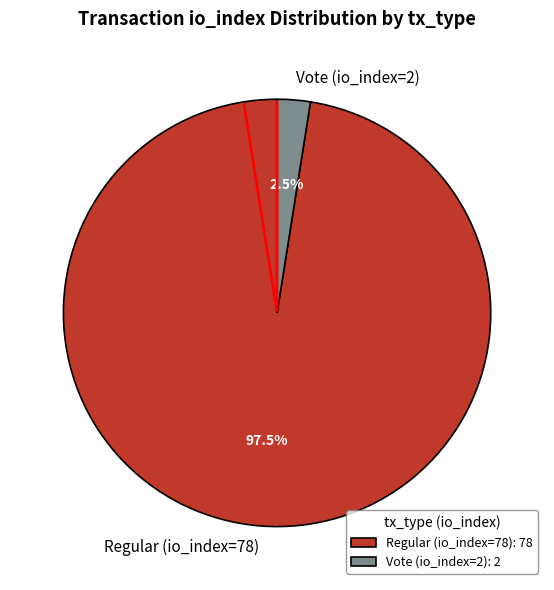

Does Vote (io_index=2) account for over 50% of the chart?

No